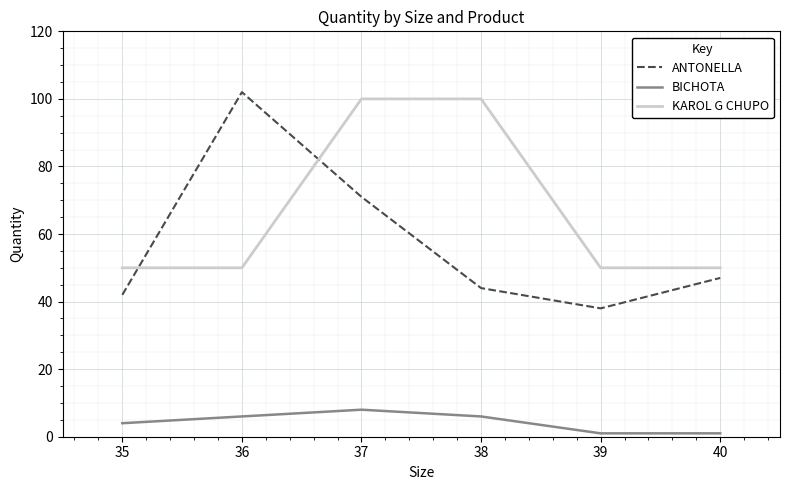

Is it true that ANTONELLA equals 82 at 40?

False